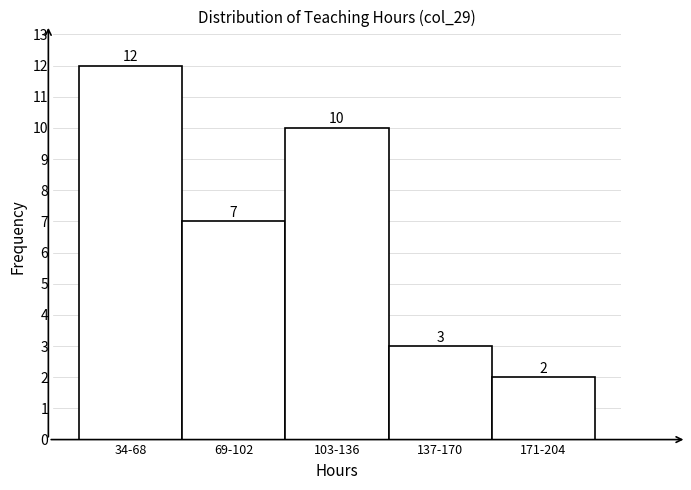

Reading left to right, extract all data points from this chart.

34-68=12	69-102=7	103-136=10	137-170=3	171-204=2